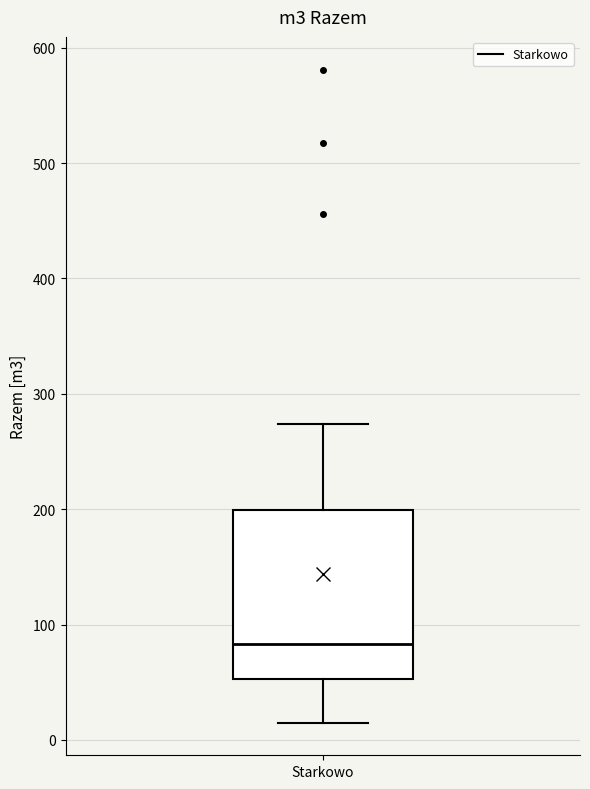

Where is the lower edge of the box for Starkowo on the y-axis? The values are not printed on the chart, so give them approximately, as read against the axis.

50